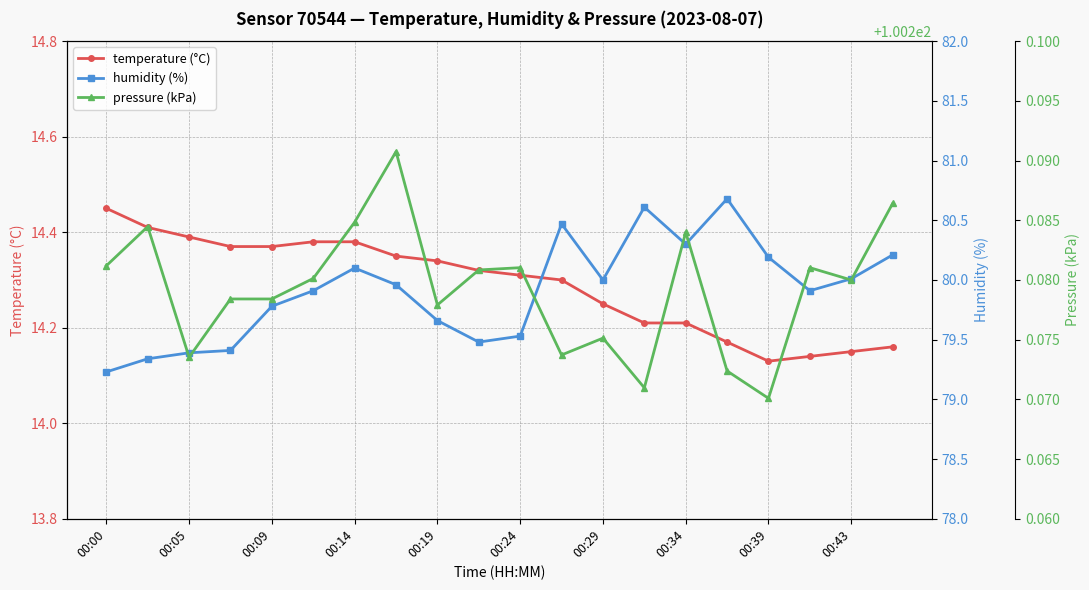

Count the number of data series in this chart.

3